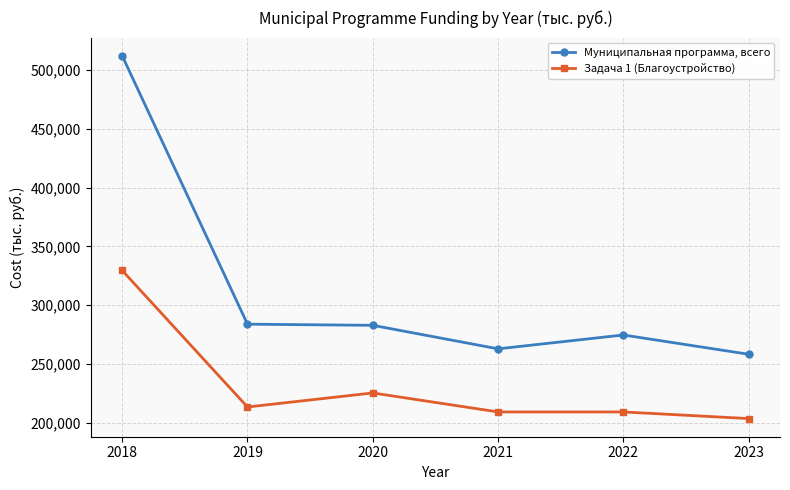

Is it true that Задача 1 (Благоустройство) equals 496653.7 at 2018?

False